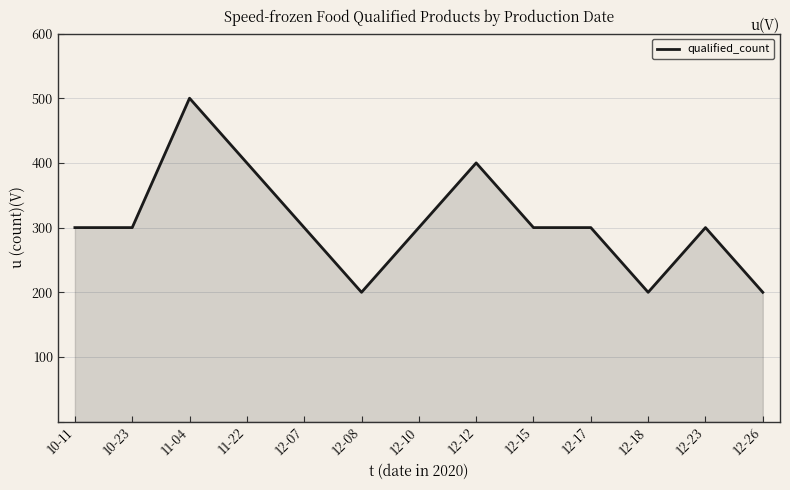

Reading right to left, list all the values displayed in this chart.

12-26=2	12-23=3	12-18=2	12-17=3	12-15=3	12-12=4	12-10=3	12-08=2	12-07=3	11-22=4	11-04=5	10-23=3	10-11=3